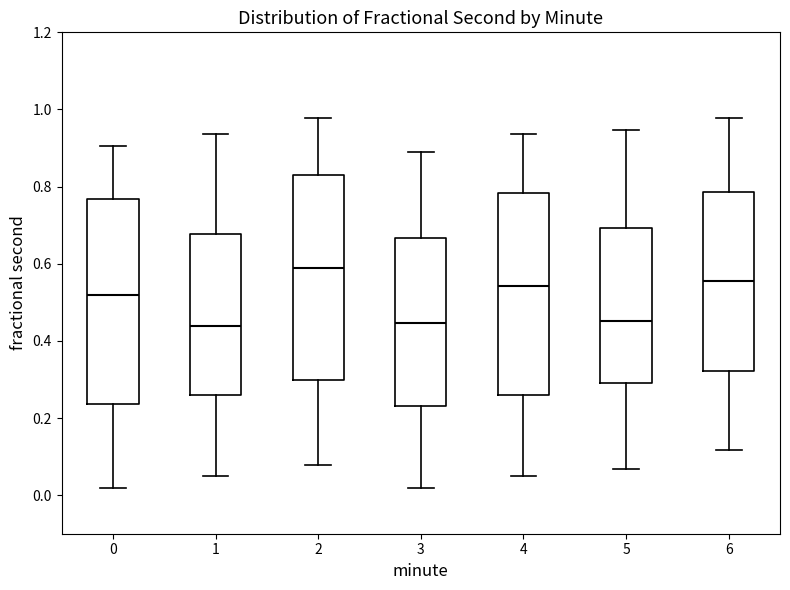

Where is the lower edge of the box at x = 3 on the y-axis? The values are not printed on the chart, so give them approximately, as read against the axis.

0.24